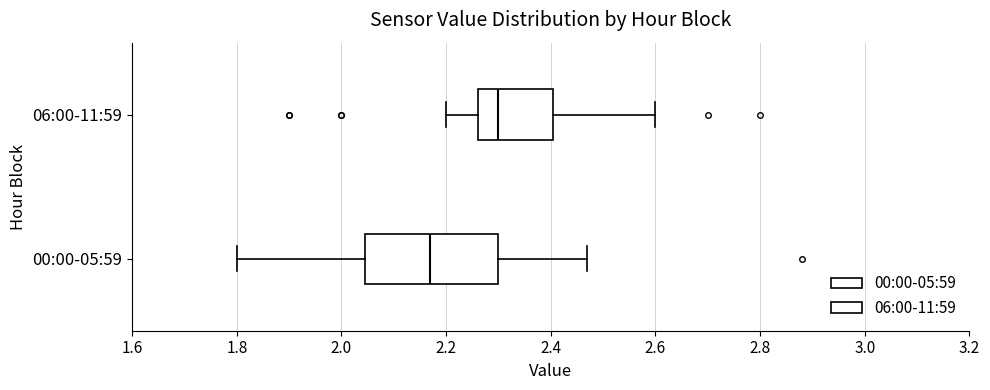

Which box is the widest, from its left edge to its right edge?

00:00-05:59